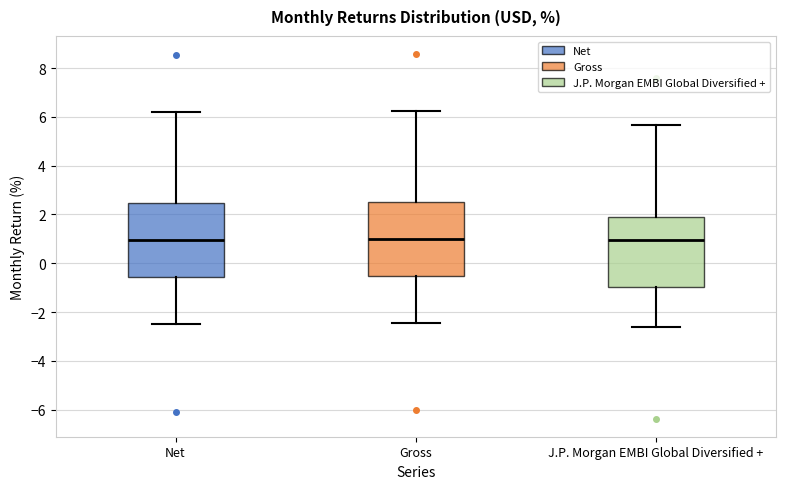

Reading left to right, read every box against the y-axis: the position of its median line, the range the box covers, and the ends of its whiskers. The values are not printed on the chart, so give them approximately, as read against the axis.

Net: median 1.0, box -0.6 to 2.4, whiskers -2.4 to 6.2
Gross: median 1.0, box -0.6 to 2.6, whiskers -2.4 to 6.2
J.P. Morgan EMBI Global Diversified +: median 1.0, box -1.0 to 1.8, whiskers -2.6 to 5.6